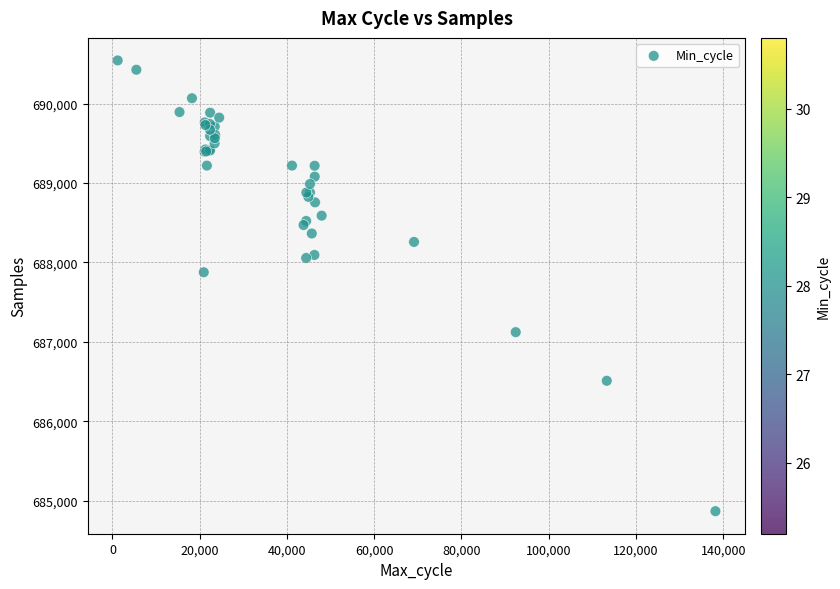

What Y value in the scatter plot is closest to 687705?

687876